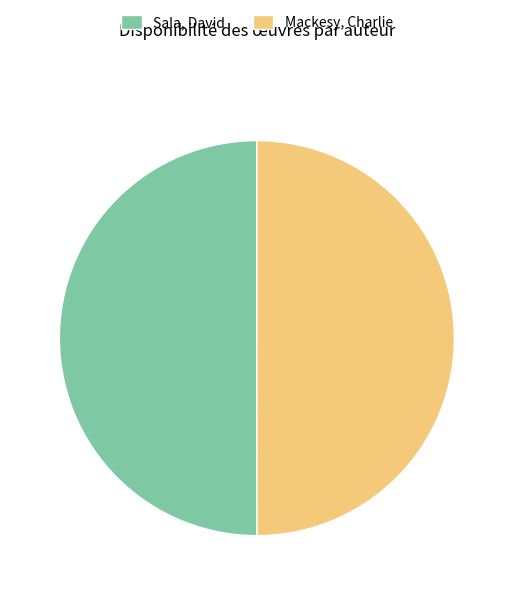

True or false: Sala, David accounts for 40% of the total.

False